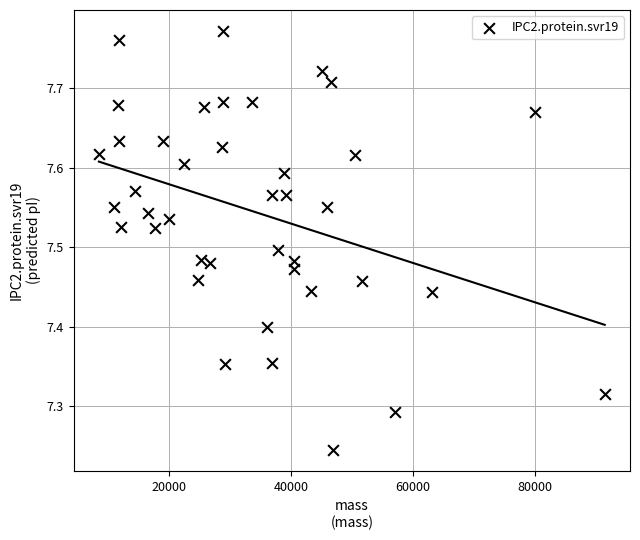

What is the range of X values (max minus min)?

82986.1